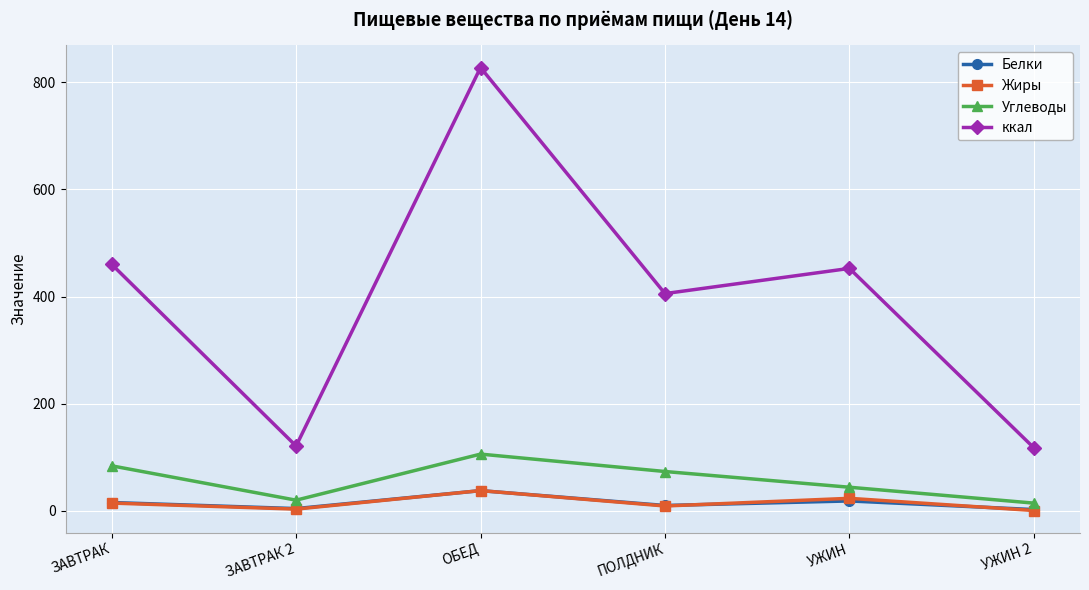

What is the approximate value of Белки at УЖИН?

18.3